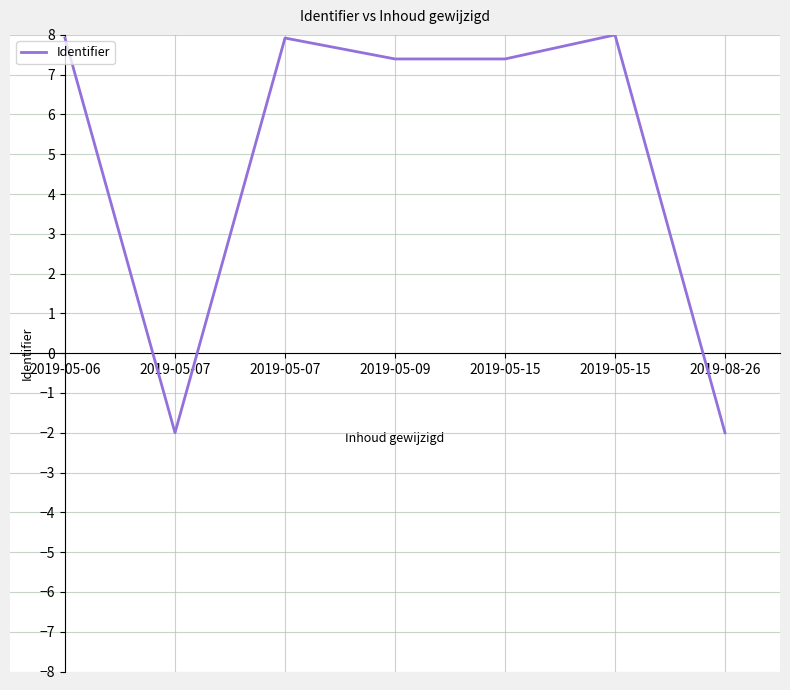

Count the number of values greater than 7.

5